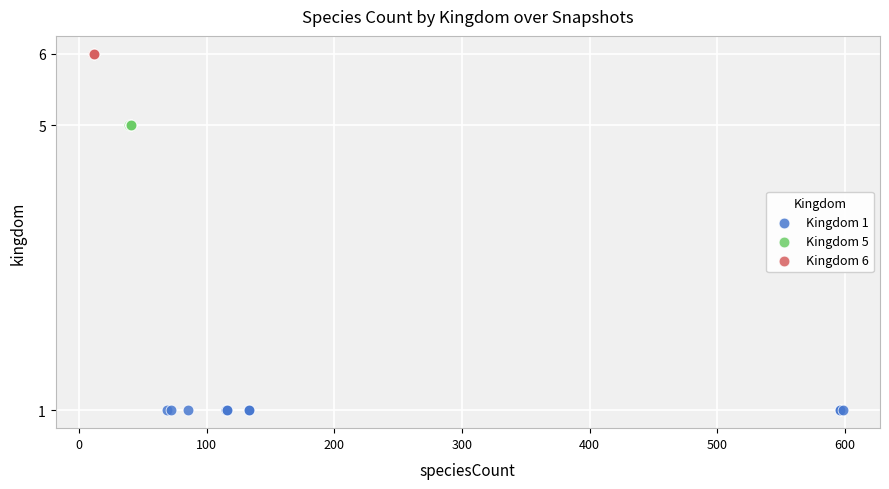

Which series contains the highest Y value?

Kingdom 6